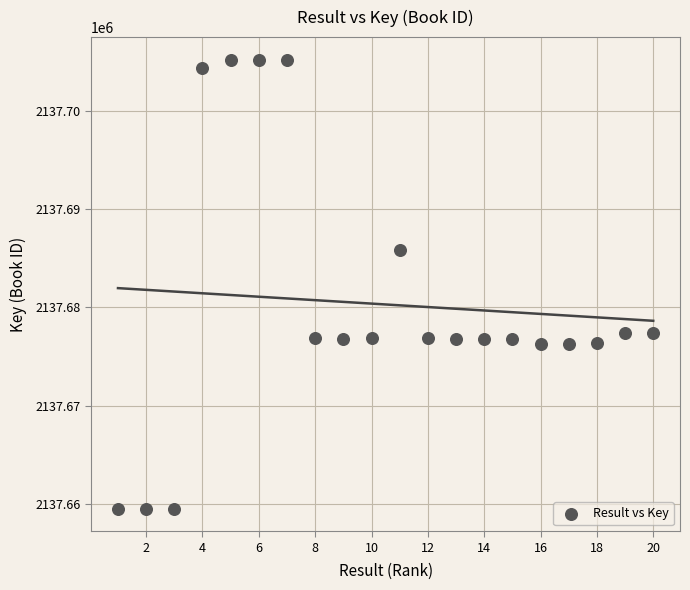

What Y value in the scatter plot is closest to 2137682370?

2137685885